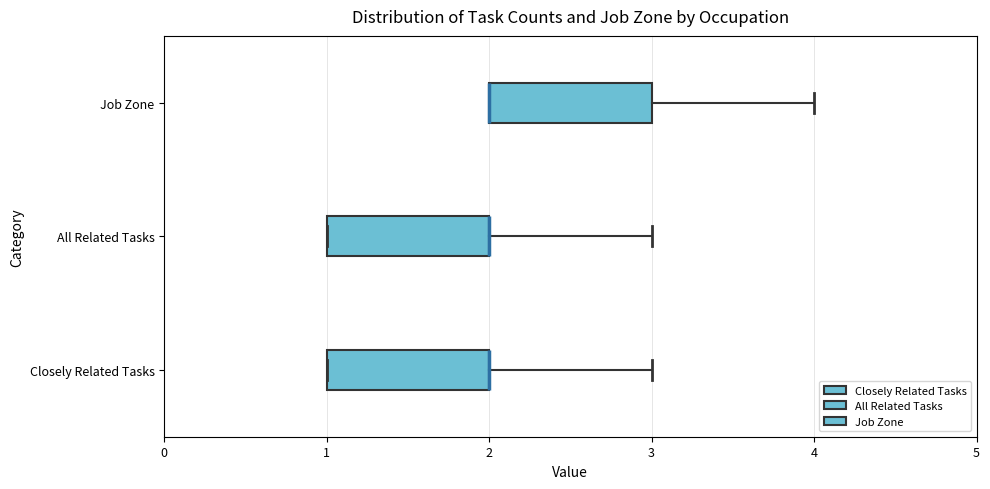

Where does the right whisker of the box for All Related Tasks end on the x-axis? The values are not printed on the chart, so give them approximately, as read against the axis.

3